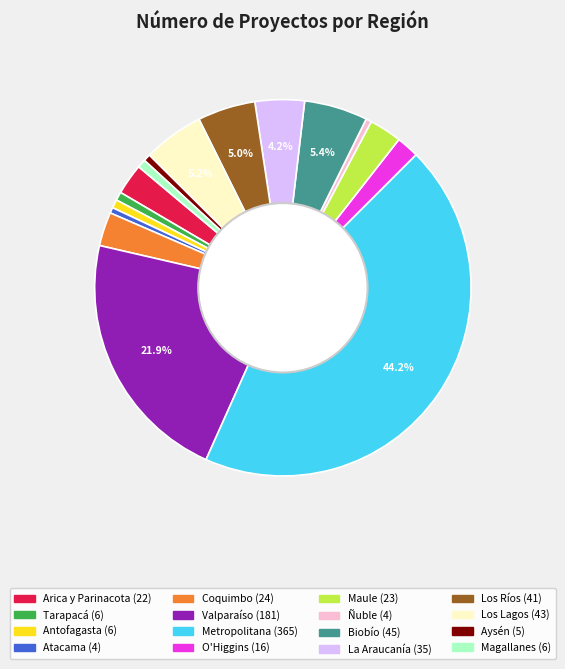

Combined, do Magallanes and Los Lagos account for over 50%?

No